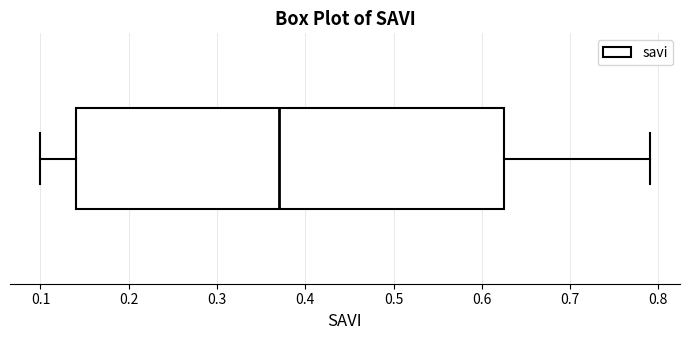

Transcribe this box plot: give where the median line is, the range the box spans, and where the two whiskers end, as read against the x-axis. The values are not printed on the chart, so give them approximately, as read against the axis.

median 0.37, box 0.14 to 0.63, whiskers 0.10 to 0.79